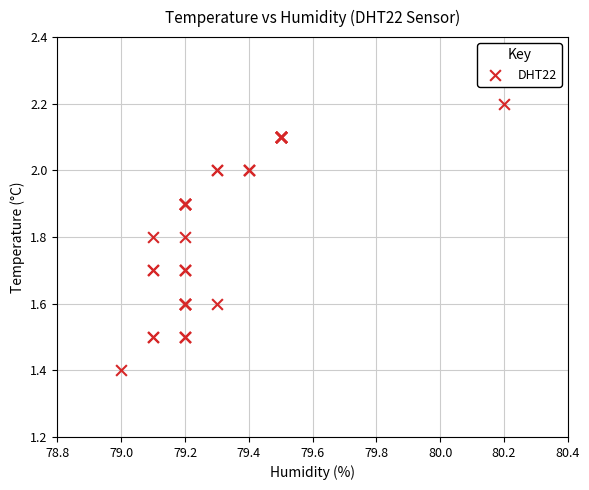

What Y value in the scatter plot is closest to 1?

1.4